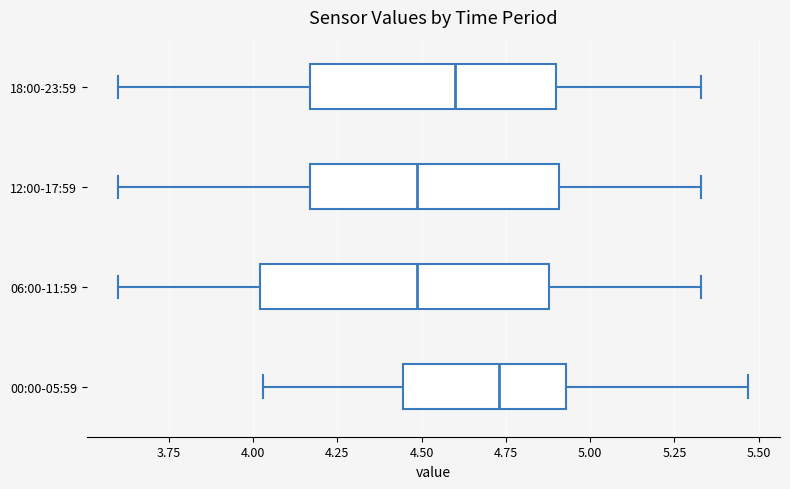

Which box has the furthest to the right median line?

00:00-05:59